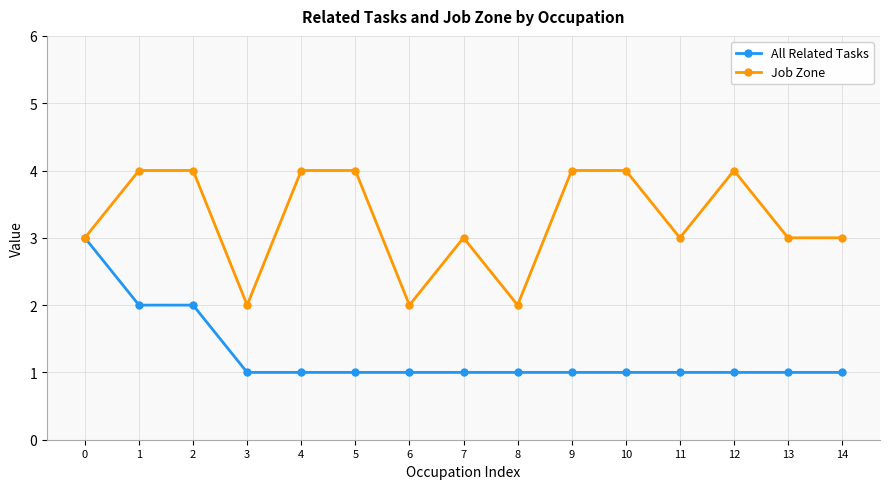

At which category does Job Zone reach its first local valley?

3